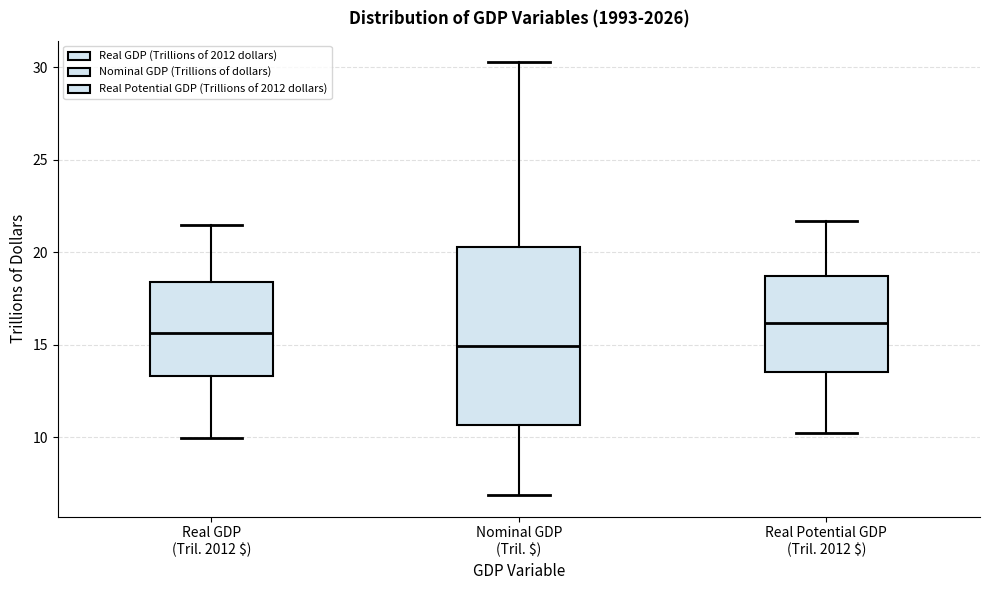

Which box has the highest median line?

Real Potential GDP (Tril. 2012 $)